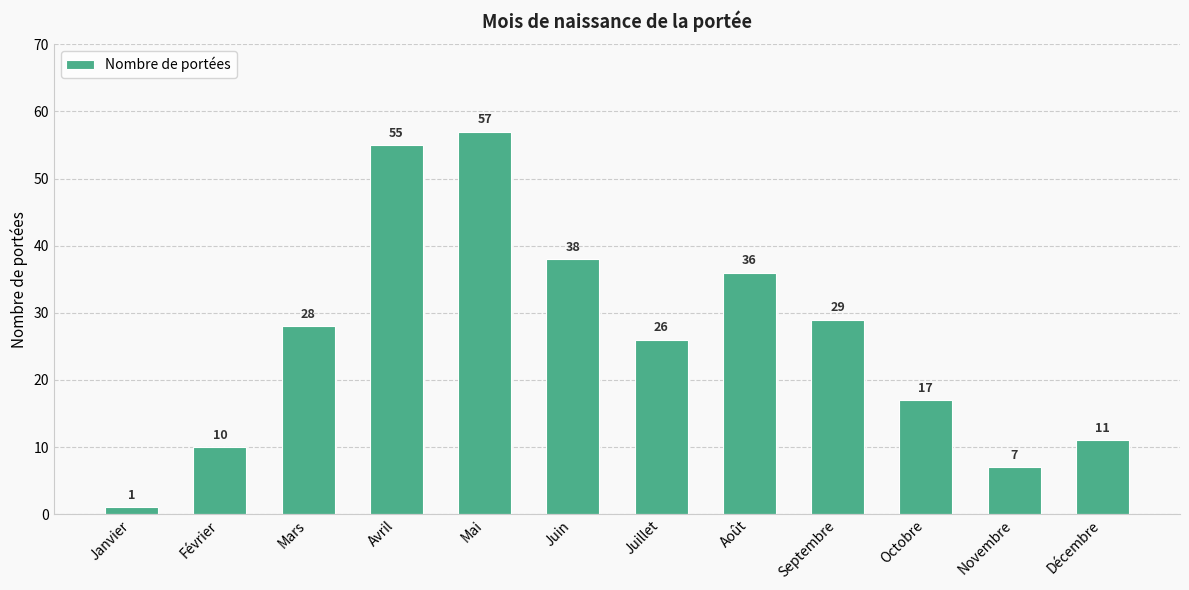

Rank the categories by value from lowest to highest.

Janvier, Novembre, Février, Décembre, Octobre, Juillet, Mars, Septembre, Août, Juin, Avril, Mai